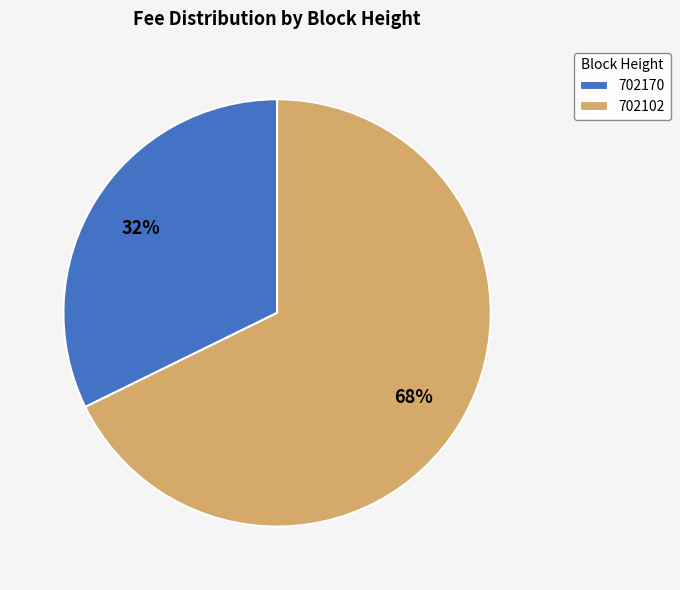

What is the smallest slice in the pie chart?

702170